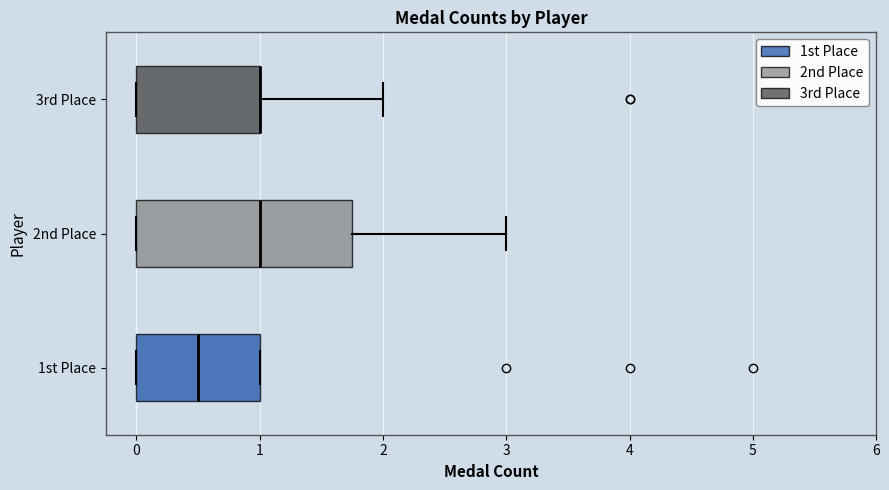

Reading bottom to top, transcribe this box plot: for each box, give where its median line is, the range the box spans, and where its two whiskers end, as read against the x-axis. The values are not printed on the chart, so give them approximately, as read against the axis.

1st Place: median 0.5, box 0.0 to 1.0, whiskers 0.0 to 1.0
2nd Place: median 1.0, box 0.0 to 1.8, whiskers 0.0 to 3.0
3rd Place: median 1.0 (drawn on the box's right edge), box 0.0 to 1.0, whiskers 0.0 to 2.0